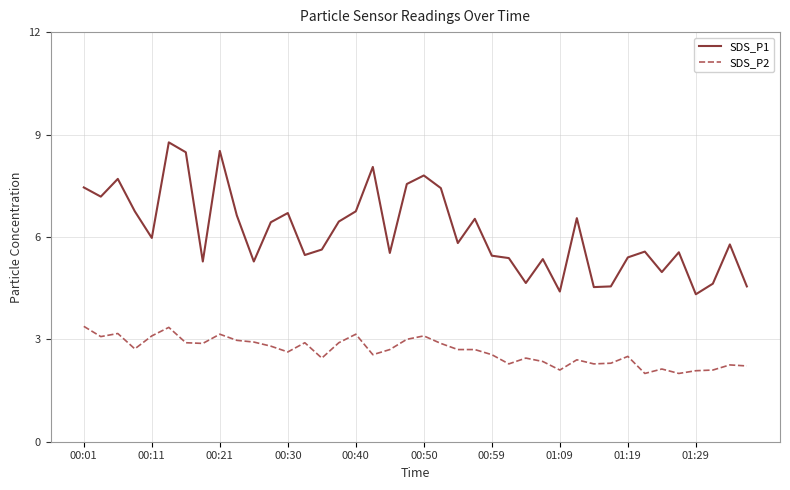

What is the maximum value for SDS_P2?

3.4